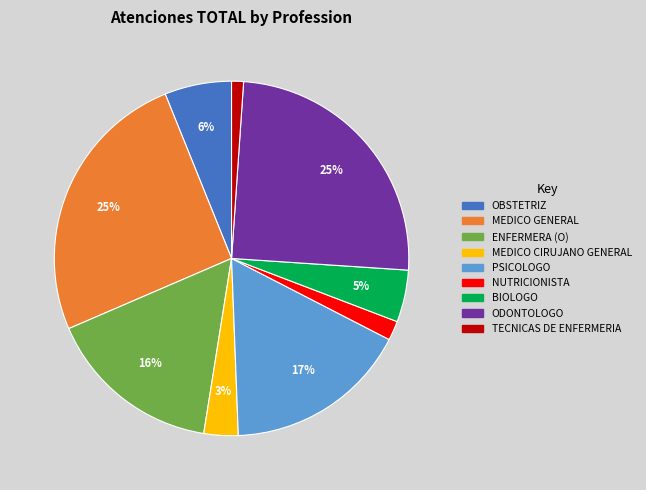

Which has a higher value, ODONTOLOGO or OBSTETRIZ?

ODONTOLOGO